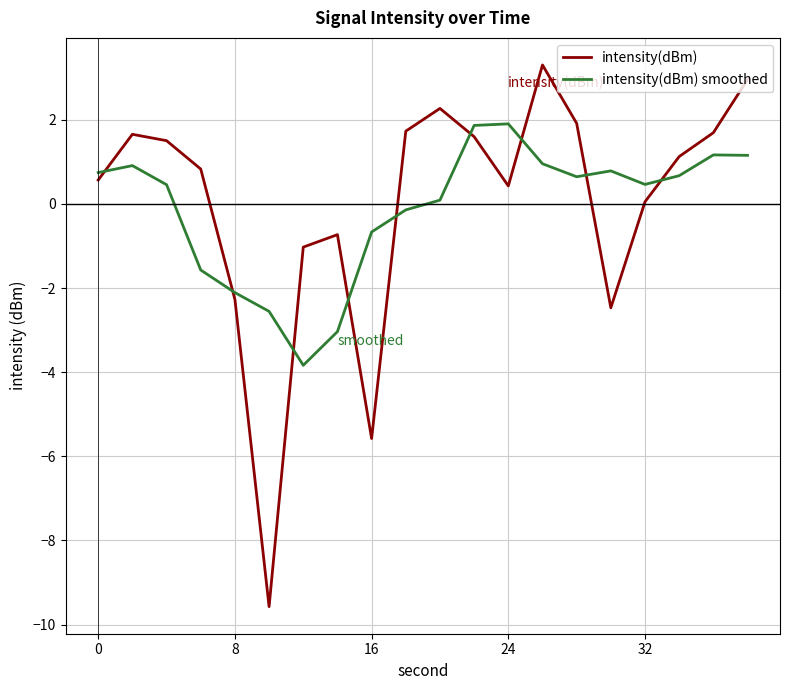

What is the lowest value of the intensity(dBm) smoothed series?

-3.8